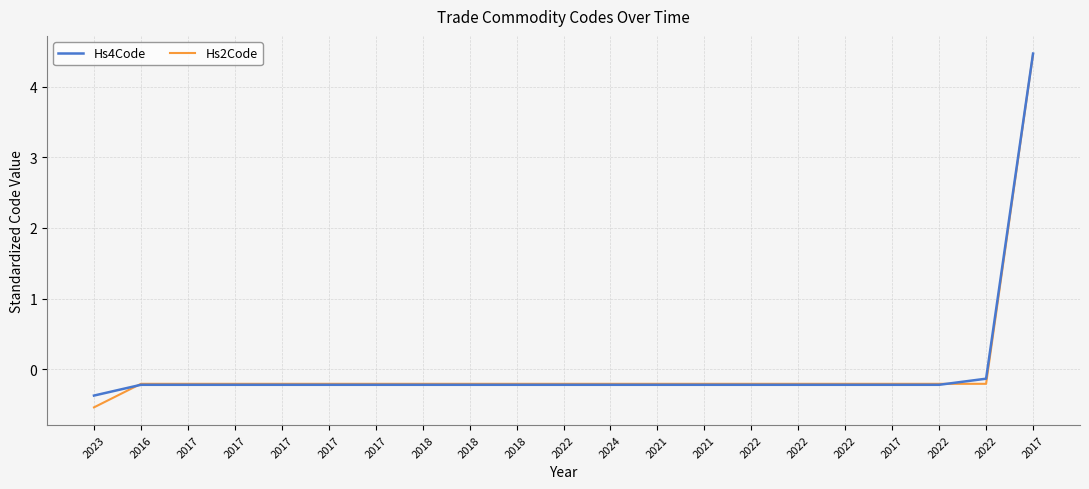

Which label corresponds to the smallest value in the chart?

2023